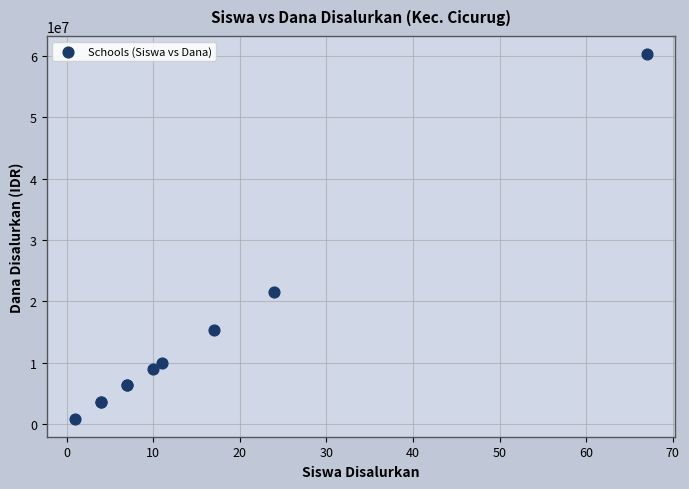

What Y value in the scatter plot is closest to 30600000?

21600000